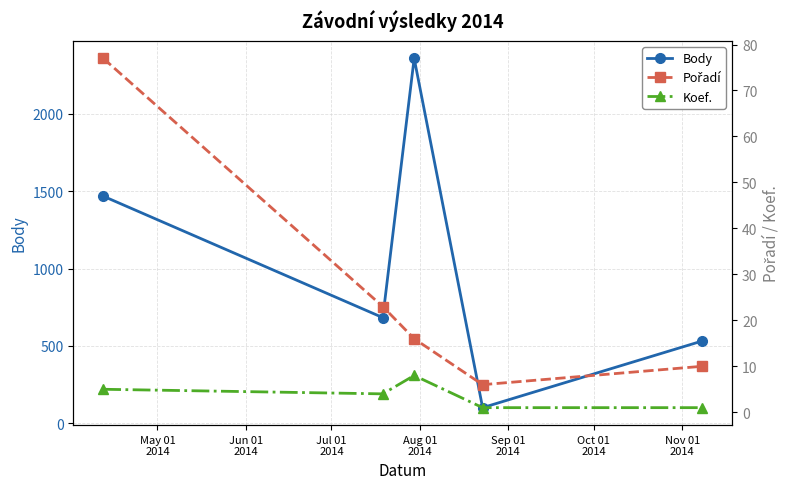

Reading left to right, extract all data points from this chart.

Body: 1468	683	2359	101	532
Pořadí: 77	23	16	6	10
Koef.: 5	4	8	1	1